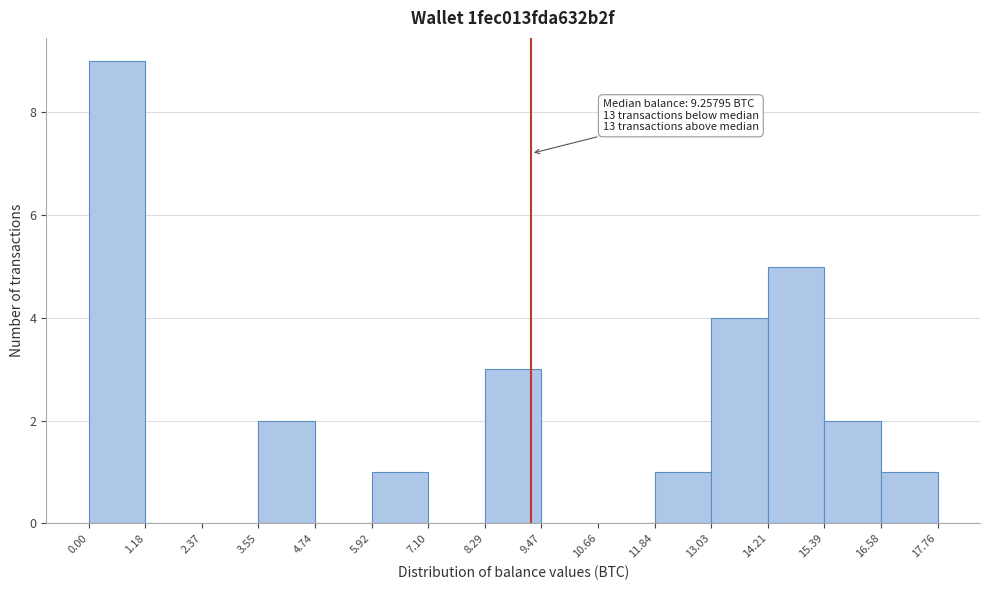

Over which range of the x-axis is the bar tallest?

0.00 to 1.18